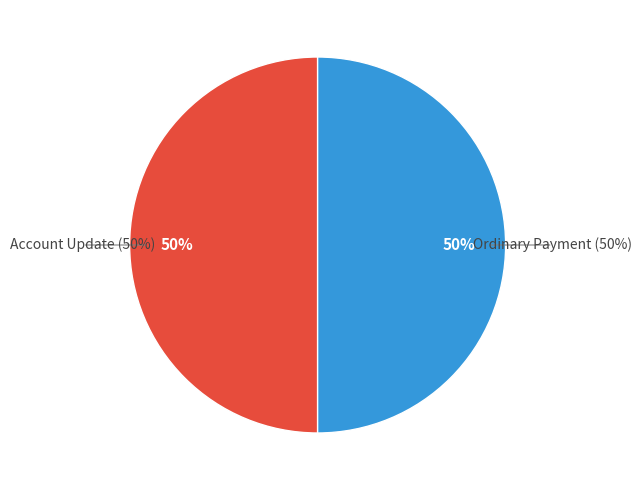

How many slices are in this pie chart?

2